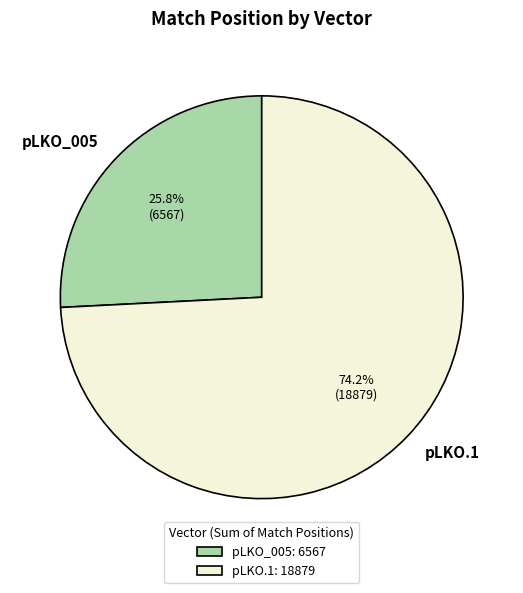

Which has a higher value, pLKO.1 or pLKO_005?

pLKO.1